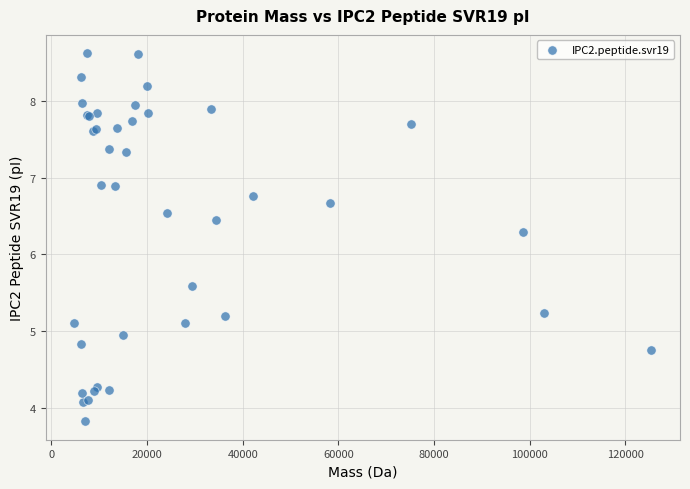

What Y value in the scatter plot is closest to 6?

6.3